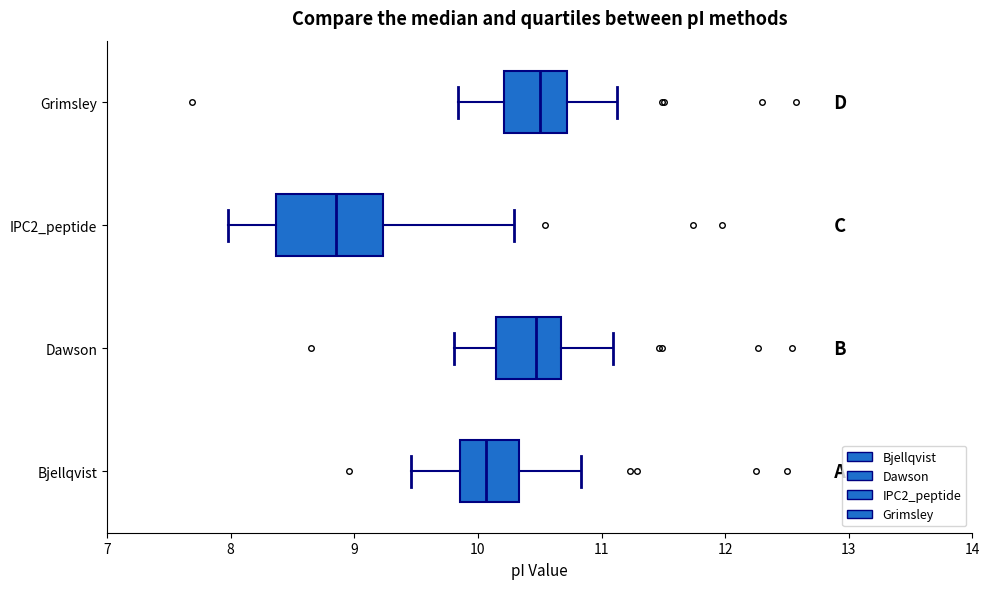

Where is the left edge of the box for IPC2_peptide on the x-axis? The values are not printed on the chart, so give them approximately, as read against the axis.

8.4